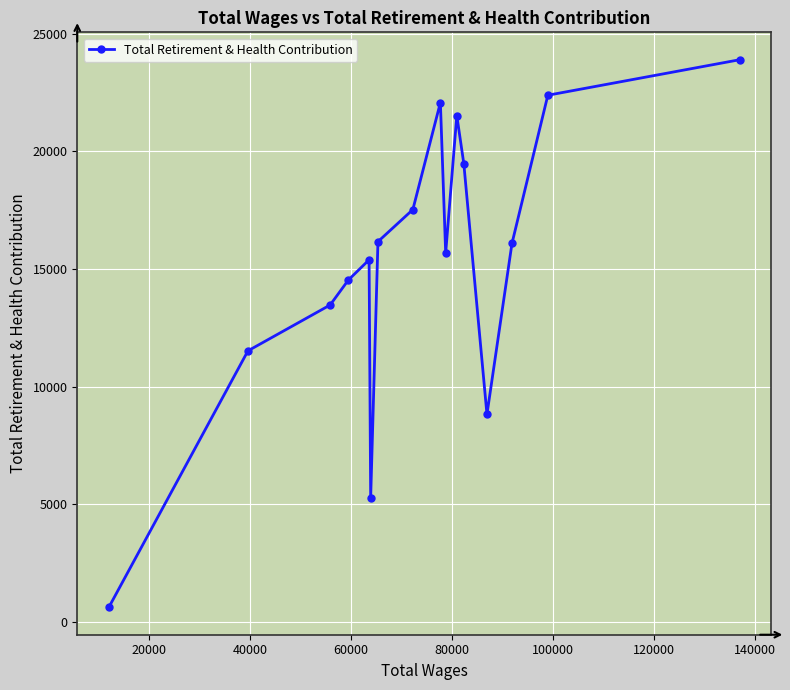

What is the average value?

15275